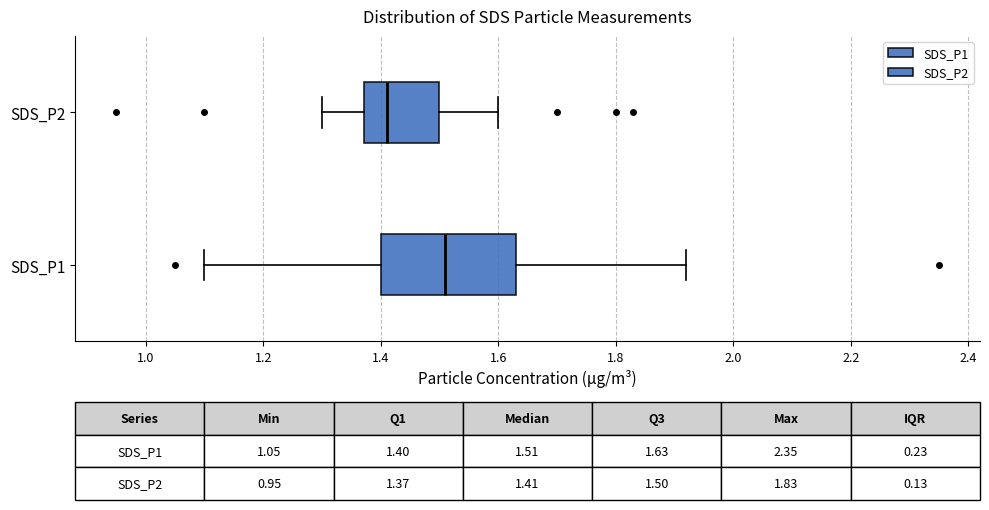

Which box is the widest, from its left edge to its right edge?

SDS_P1